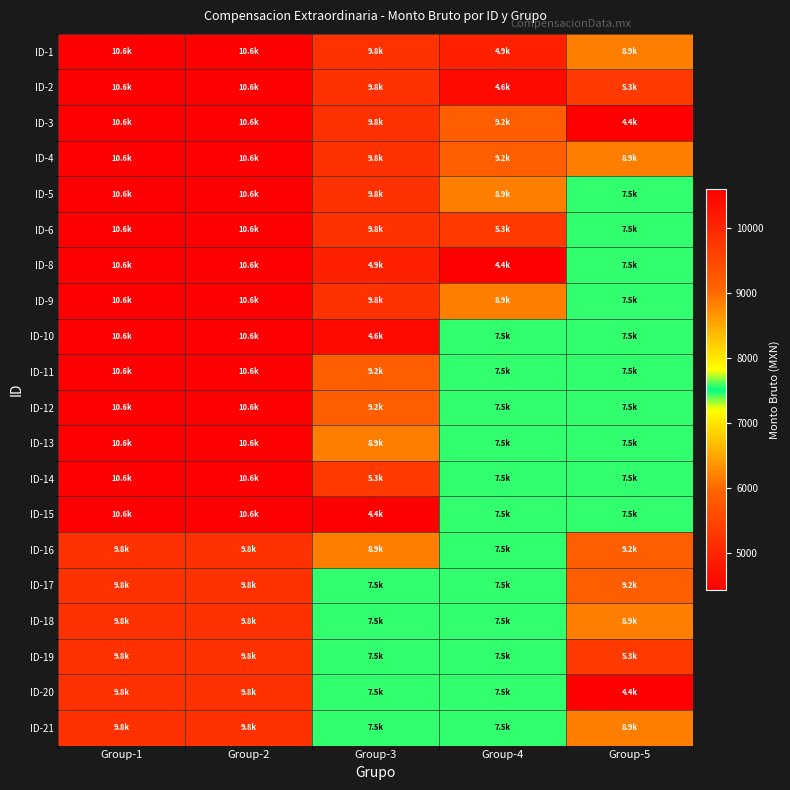

Between Group-1 and Group-2, which is larger?

Group-1